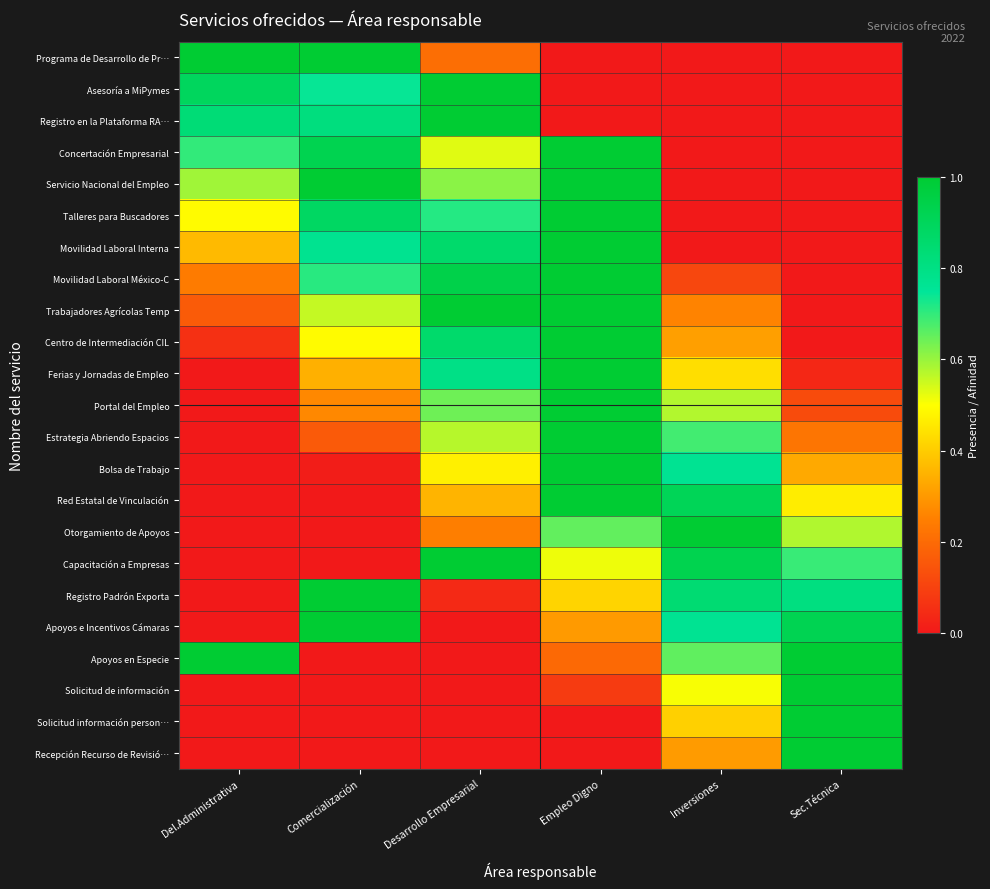

At how many categories does at least one series exceed 0?

6